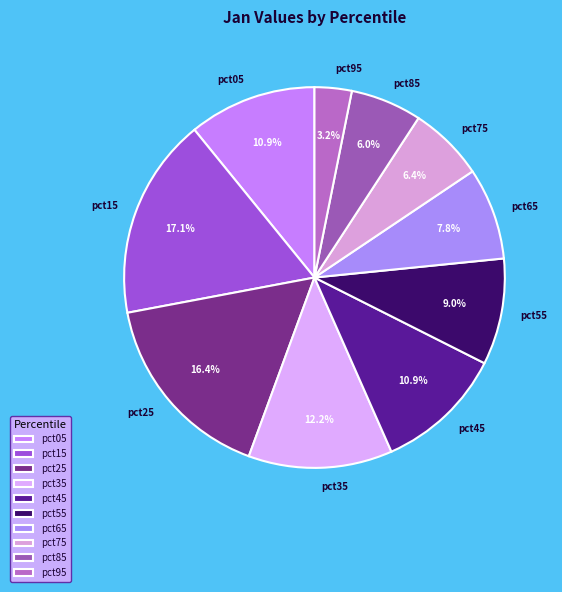

How many segments does this pie chart have?

10